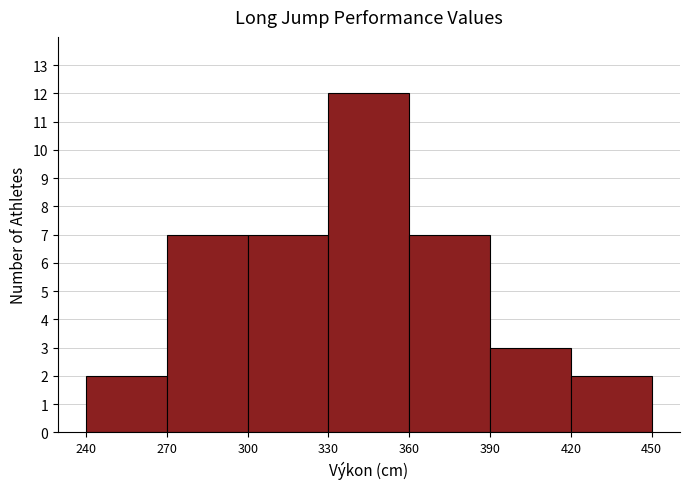

What is the height of the bar covering 330 to 360 on the x-axis? The values are not printed on the chart, so give them approximately, as read against the axis.

12